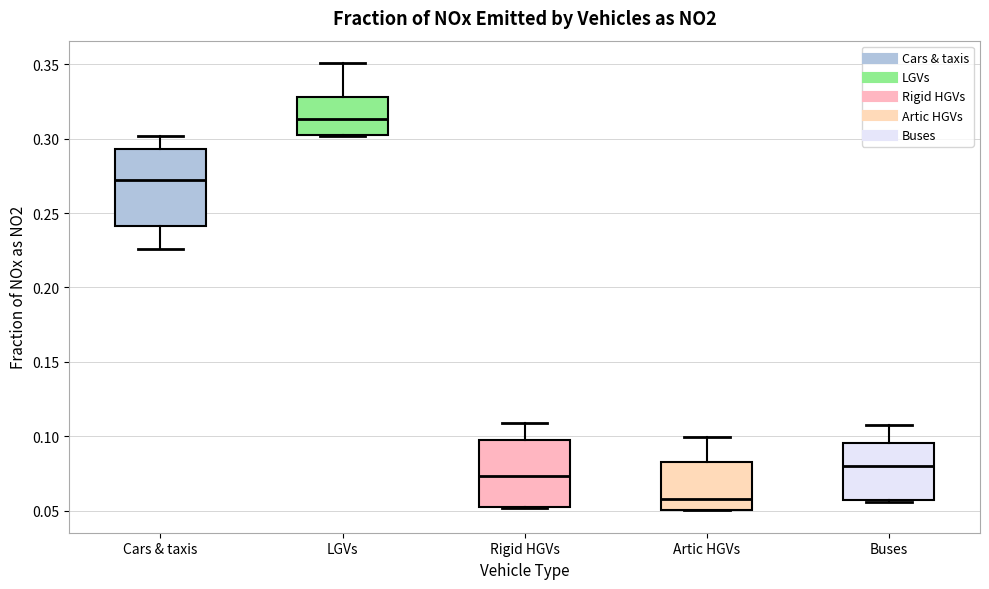

Where does the median line of the box for Cars & taxis sit on the y-axis? The values are not printed on the chart, so give them approximately, as read against the axis.

0.270